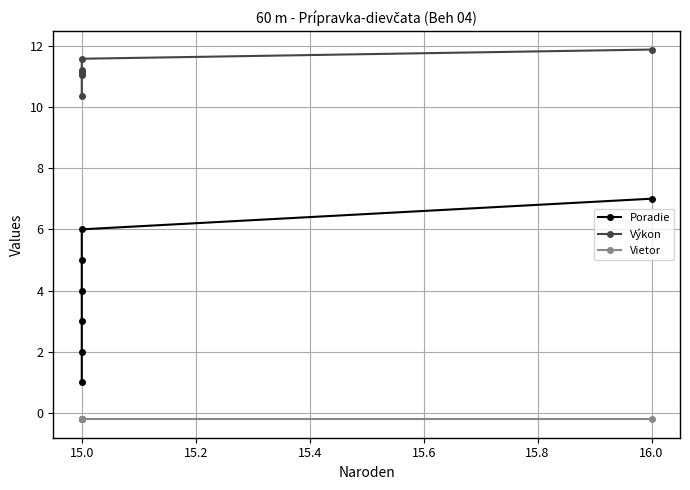

Rank the series by their average value, from highest to lowest.

Výkon, Poradie, Vietor